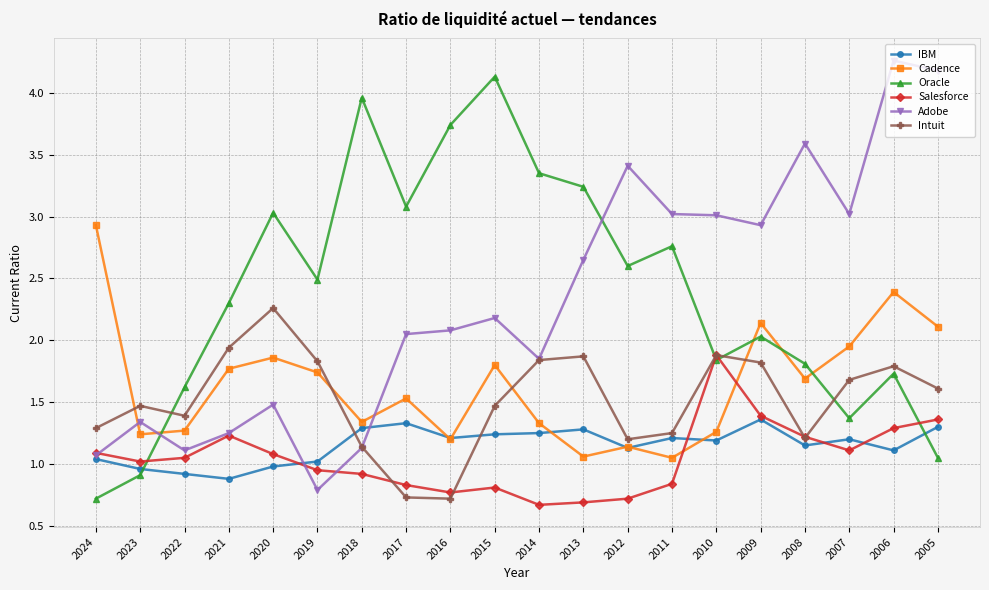

How many categories are shown in the chart?

20